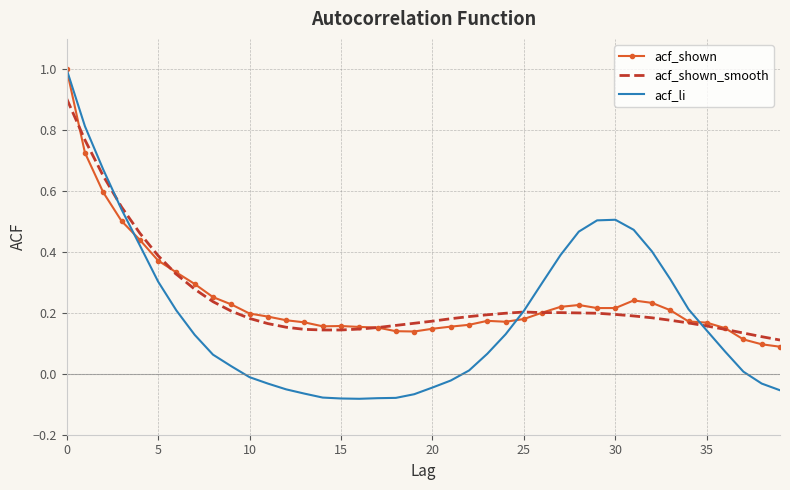

Which series has the widest spread of values?

acf_li